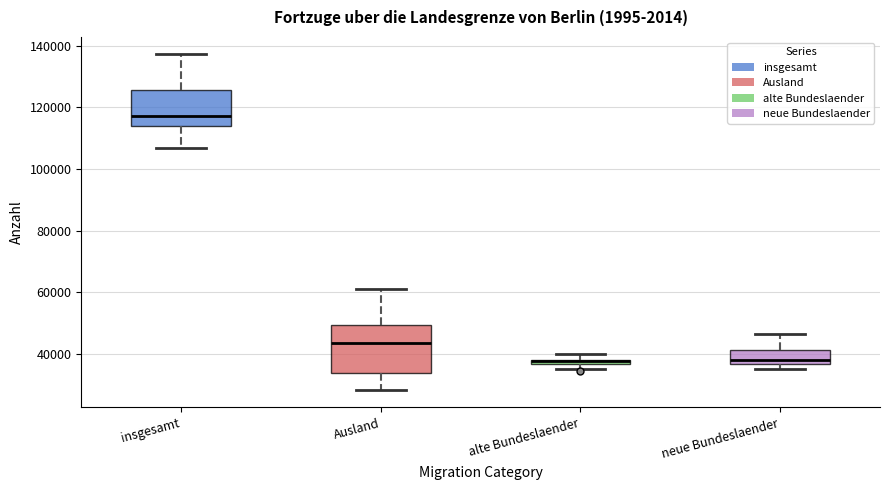

Where is the lower edge of the box for alte Bundeslaender on the y-axis? The values are not printed on the chart, so give them approximately, as read against the axis.

36000